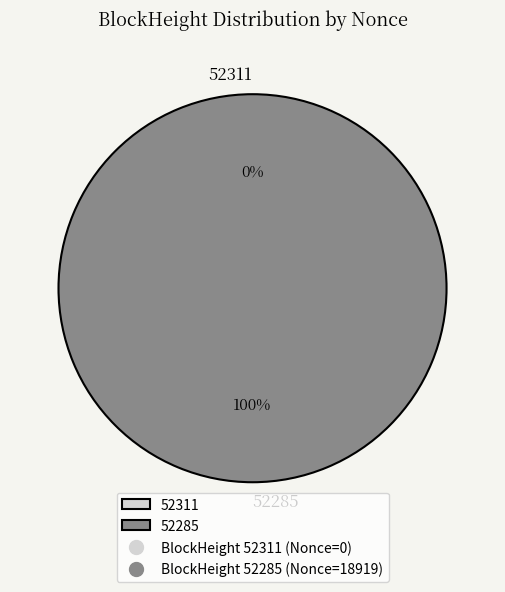

True or false: 52311 accounts for 0% of the total.

True